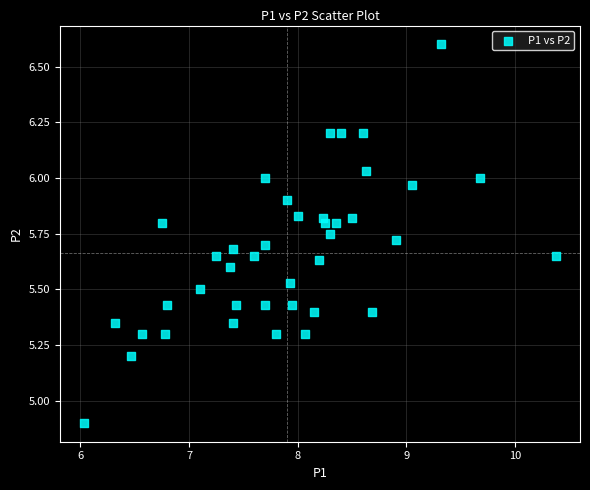

What is the range of X values (max minus min)?

4.4